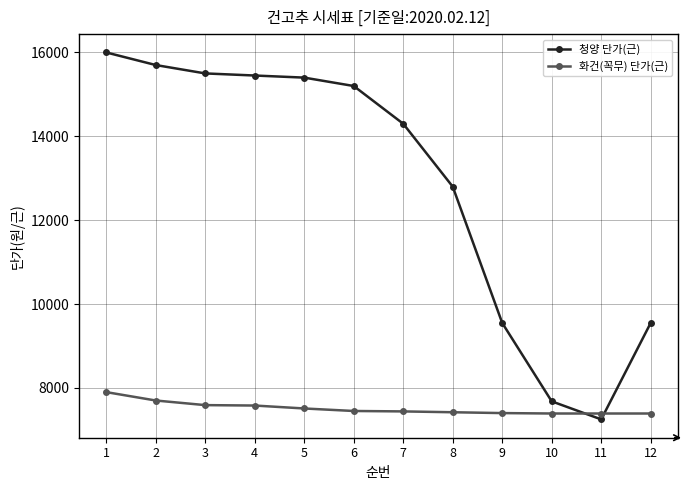

What is the difference between the highest and lowest values at 7?

6860